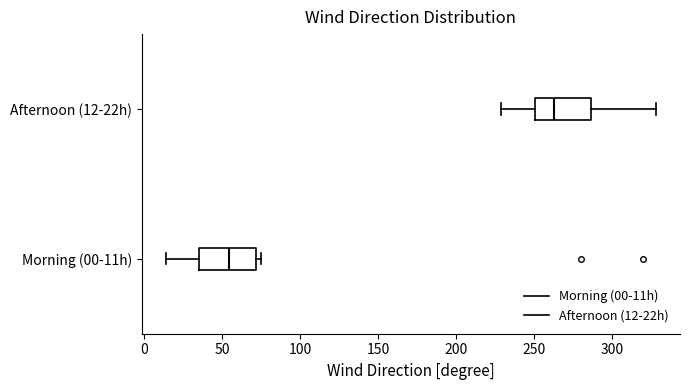

Which box has the furthest to the right median line?

Afternoon (12-22h)